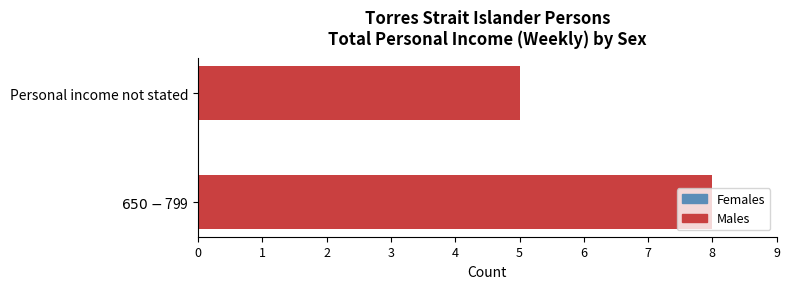

True or false: the data shows 8 at Personal income not stated.

False